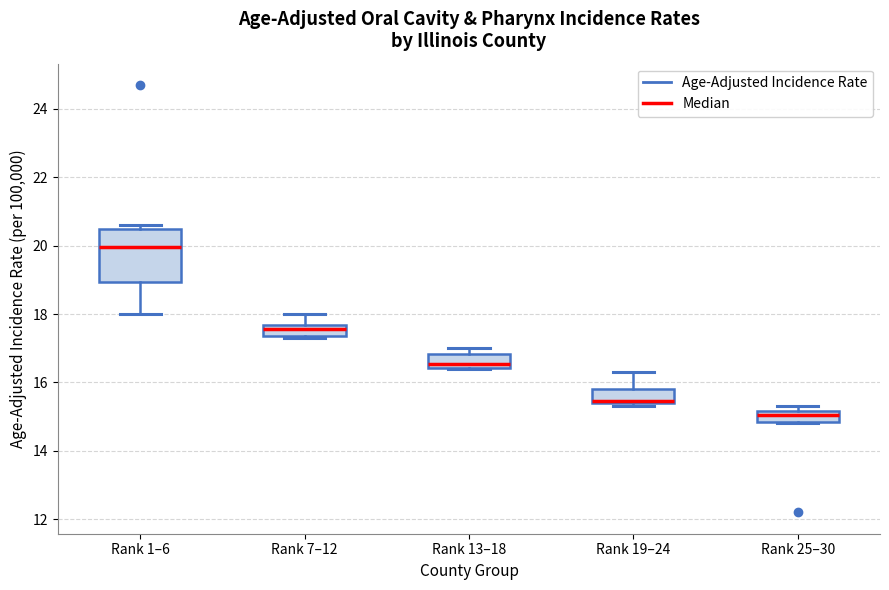

Reading left to right, transcribe this box plot: for each box, give where its median line is, the range the box spans, and where its two whiskers end, as read against the y-axis. The values are not printed on the chart, so give them approximately, as read against the axis.

Rank 1–6: median 20.0, box 19.0 to 20.6, whiskers 18.0 to 20.6 (just above the box's upper edge)
Rank 7–12: median 17.6 (inside the box), box 17.4 to 17.6, whiskers 17.4 to 18.0
Rank 13–18: median 16.6, box 16.4 to 16.8, whiskers 16.4 to 17.0
Rank 19–24: median 15.4 (drawn on the box's lower edge), box 15.4 to 15.8, whiskers 15.4 (just below the box's lower edge) to 16.4
Rank 25–30: median 15.0, box 14.8 to 15.2, whiskers 14.8 to 15.4